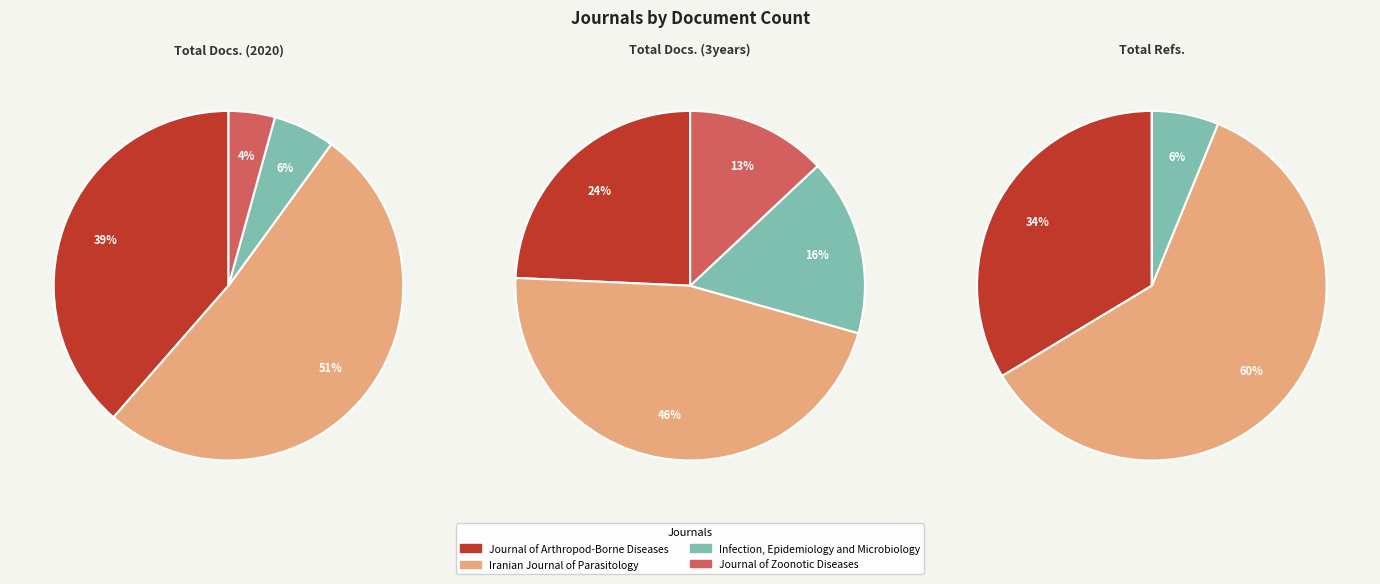

Which category has the biggest portion of the pie?

Iranian Journal of Parasitology